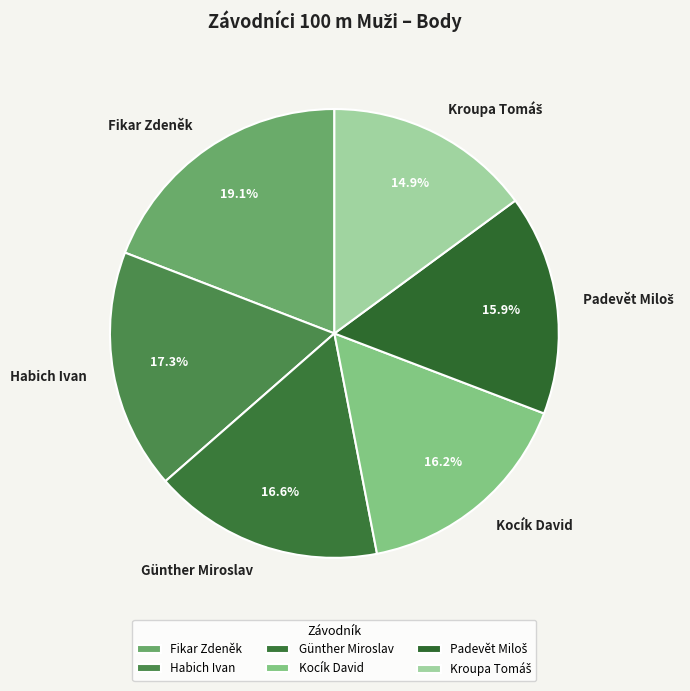

To the nearest percent, what portion does Günther Miroslav represent?

17%